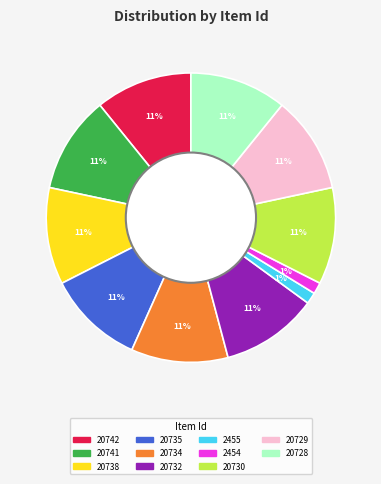

What is the ratio of the value at 20741 to the value at 20735?

1.0